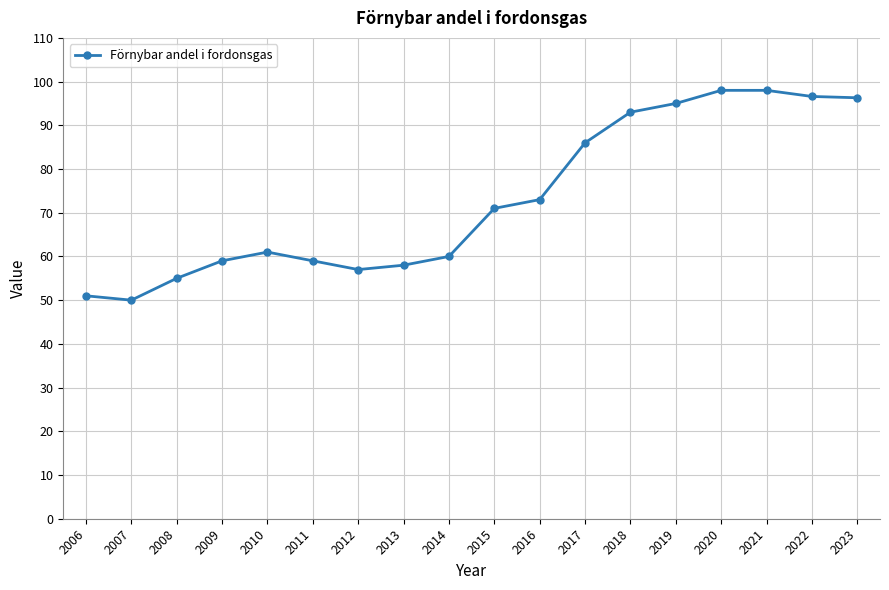

How many data points are less than 71?

9